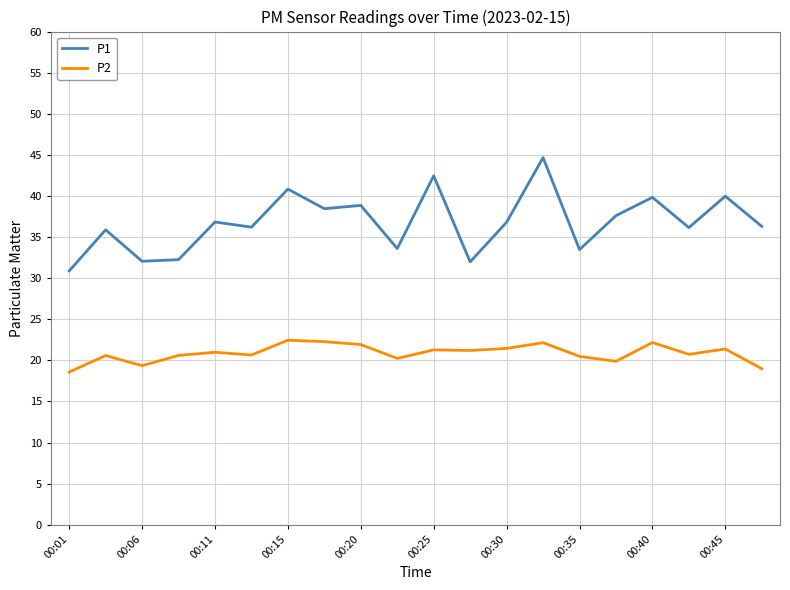

What are all the series names shown in the legend?

P1, P2